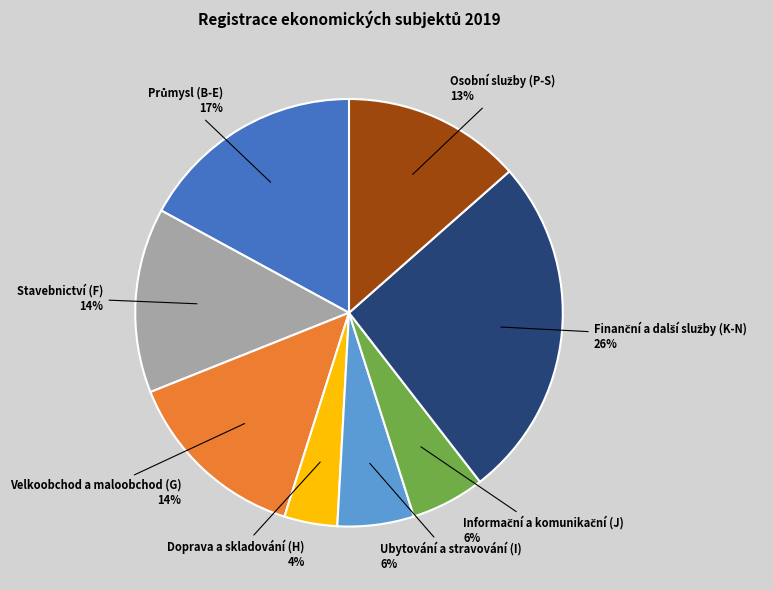

To the nearest percent, what is the difference between the largest and smallest slice percentages?

22%